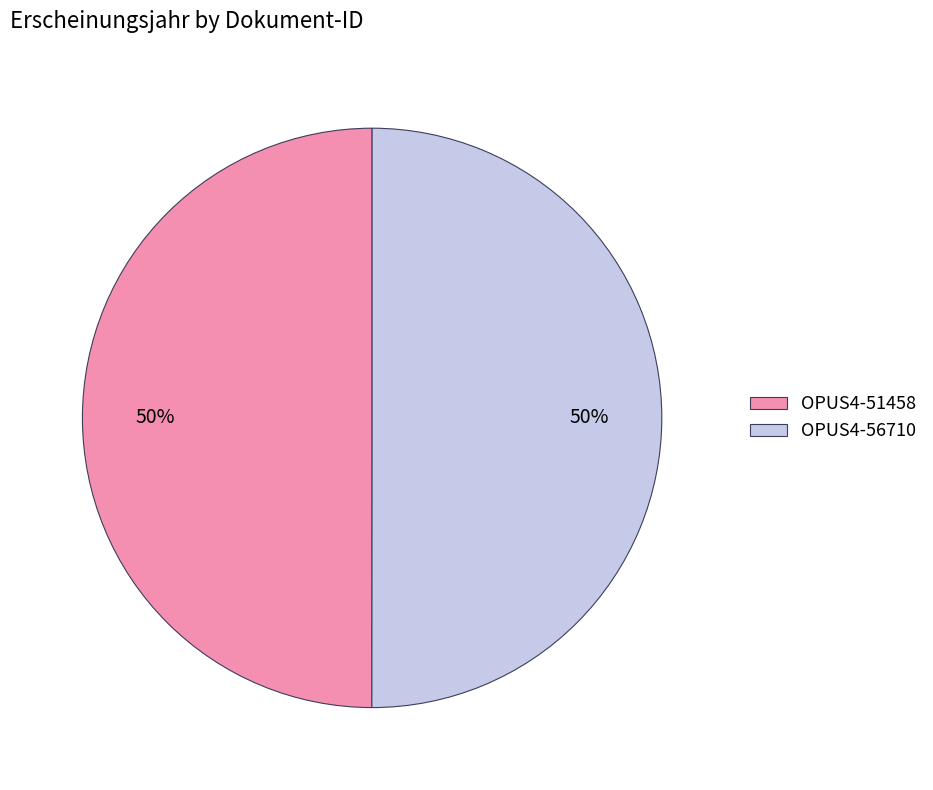

Combined, do OPUS4-56710 and OPUS4-51458 account for over 50%?

Yes